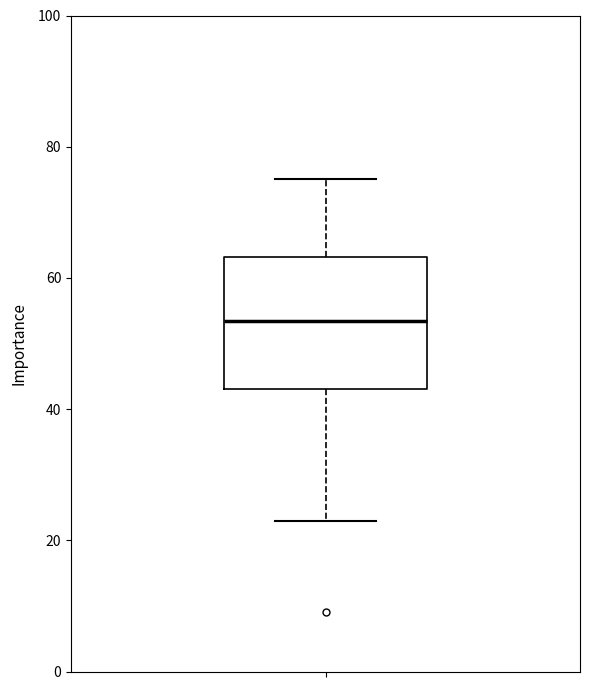

Read this box plot against the y-axis: the position of the median line, the range covered by the box, and the ends of both whiskers. The values are not printed on the chart, so give them approximately, as read against the axis.

median 54, box 44 to 64, whiskers 24 to 76